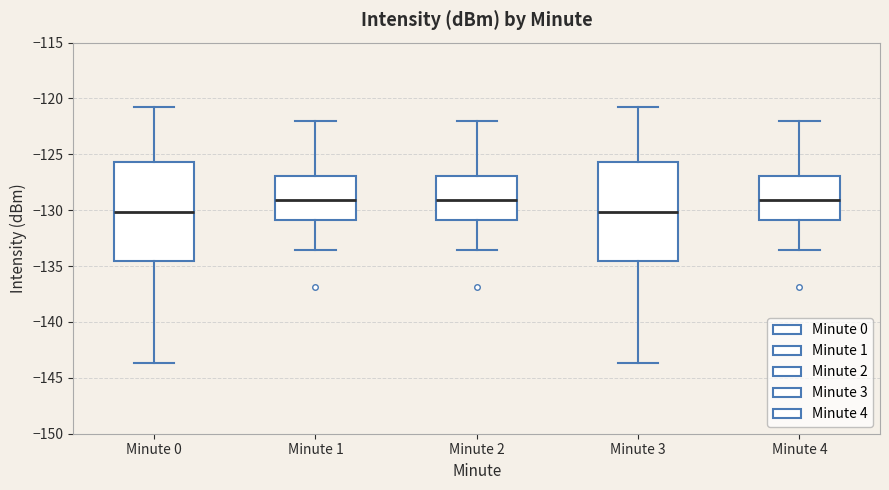

Reading left to right, read every box against the y-axis: the position of its median line, the range the box covers, and the ends of its whiskers. The values are not printed on the chart, so give them approximately, as read against the axis.

Minute 0: median -130.0, box -134.5 to -125.5, whiskers -143.5 to -121.0
Minute 1: median -129.0, box -131.0 to -127.0, whiskers -133.5 to -122.0
Minute 2: median -129.0, box -131.0 to -127.0, whiskers -133.5 to -122.0
Minute 3: median -130.0, box -134.5 to -125.5, whiskers -143.5 to -121.0
Minute 4: median -129.0, box -131.0 to -127.0, whiskers -133.5 to -122.0